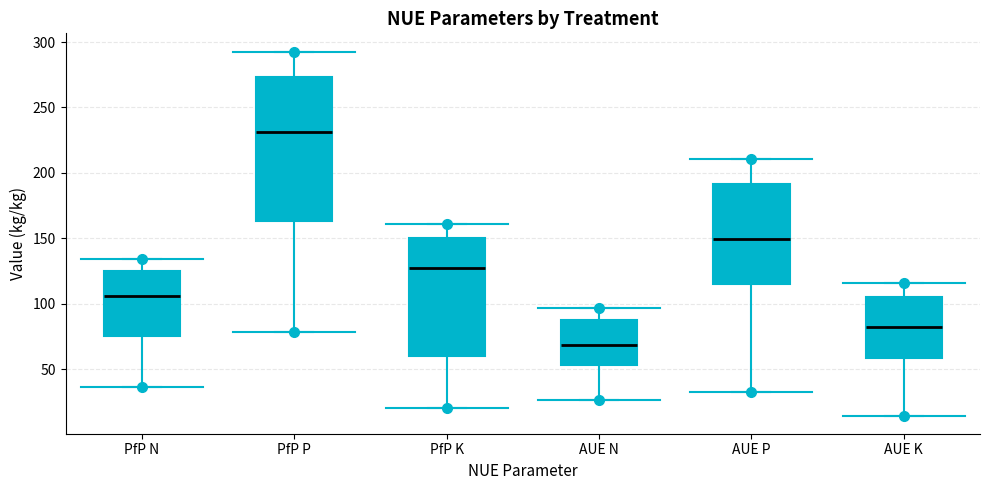

Which box has the highest median line?

PfP P